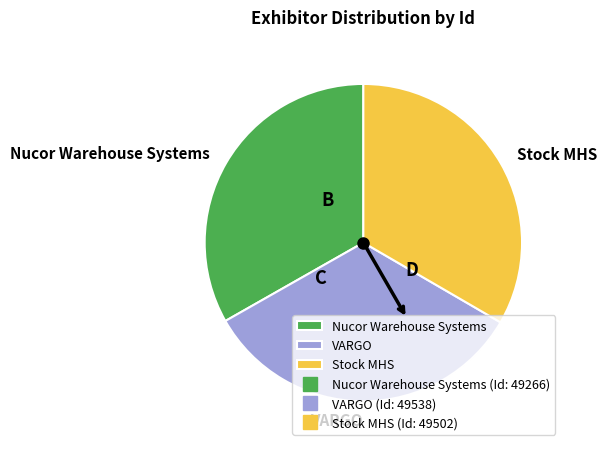

What is the ratio of the value at Stock MHS to the value at VARGO?

1.0